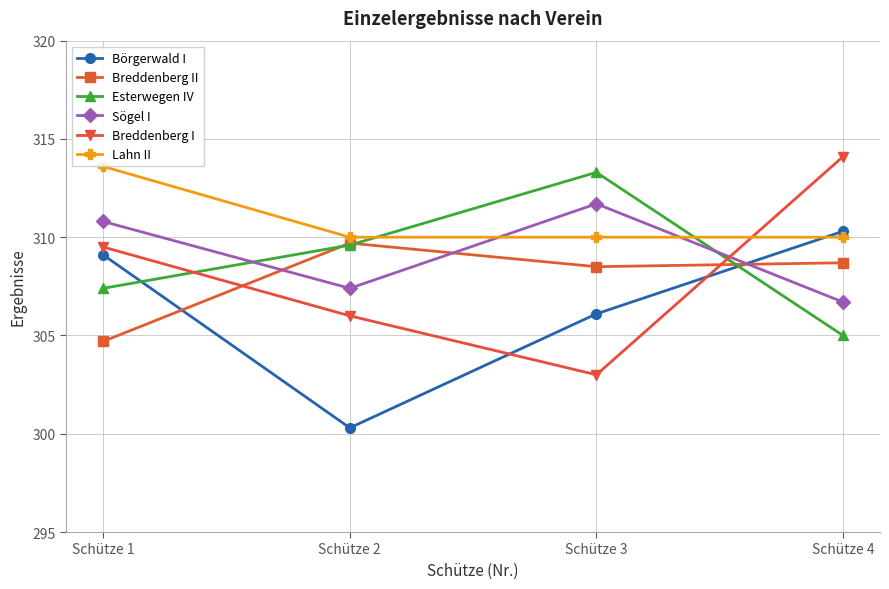

Is this an area chart (filled region under the line)?

No